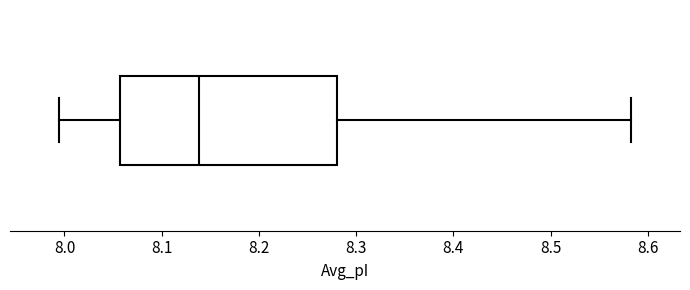

Transcribe this box plot: give where the median line is, the range the box spans, and where the two whiskers end, as read against the x-axis. The values are not printed on the chart, so give them approximately, as read against the axis.

median 8.14, box 8.06 to 8.28, whiskers 7.99 to 8.58